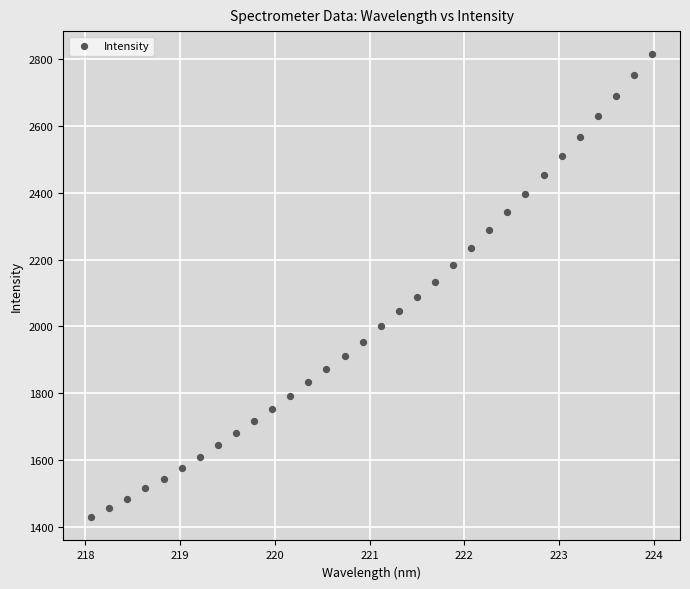

What is the range of Y values (max minus min)?

1385.1